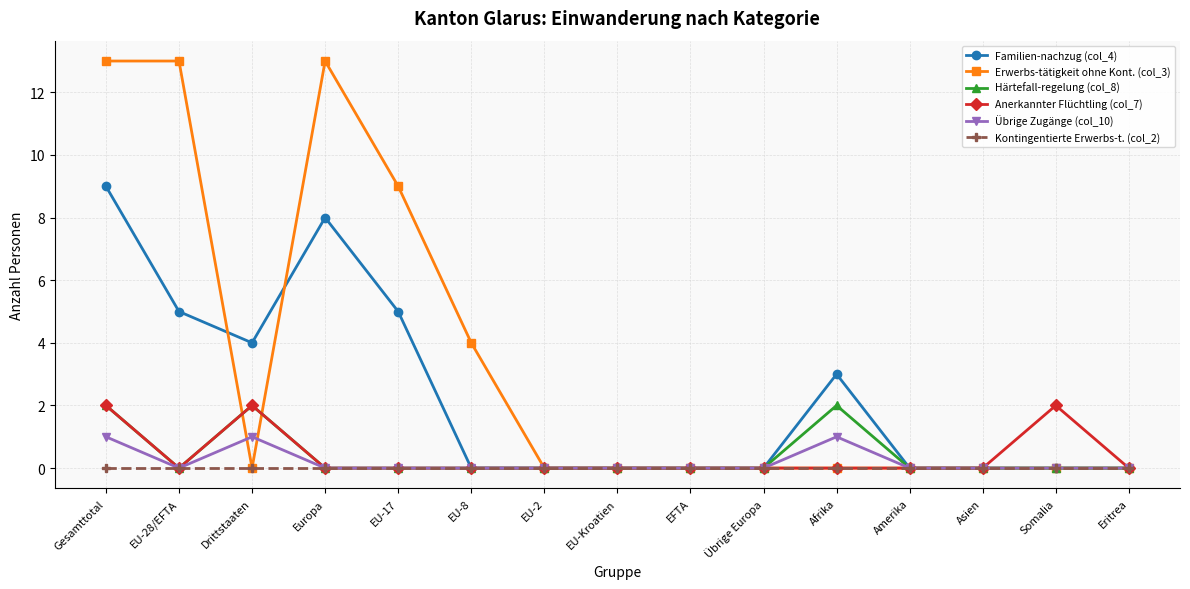

What is the label of the 8th point from the right?

EU-Kroatien